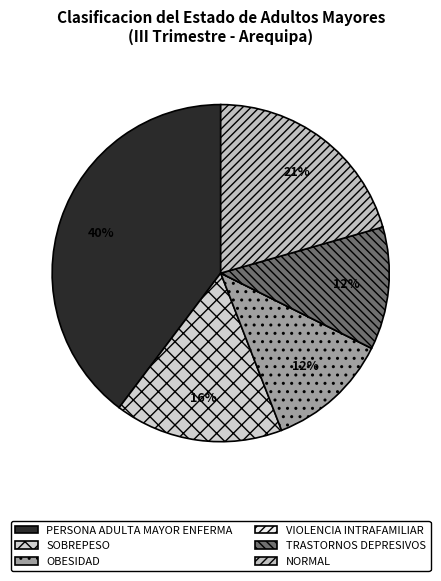

Which slice is the smallest?

VIOLENCIA INTRAFAMILIAR